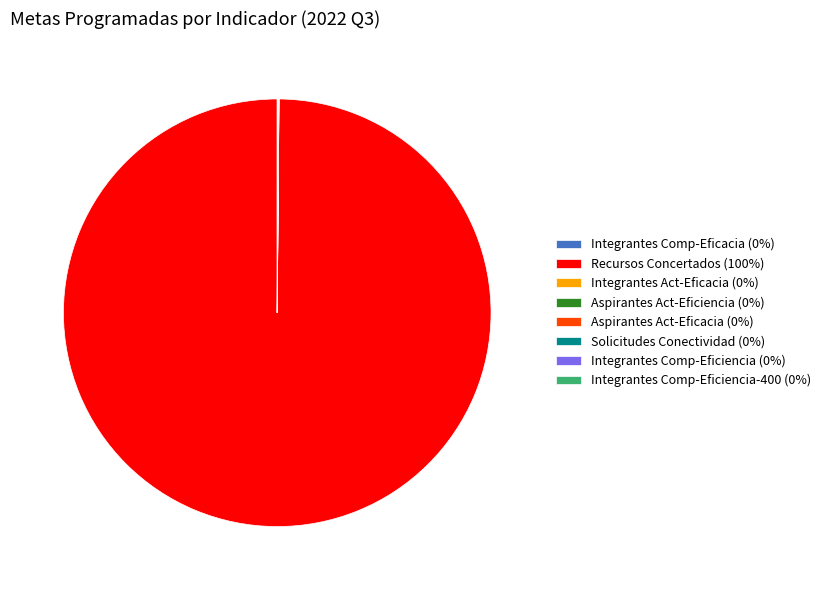

What is the largest slice in the pie chart?

Recursos Concertados (100%)